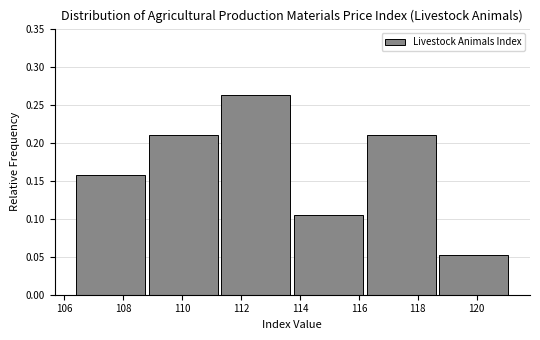

Reading left to right, list every bar in this chart as the range it spans on the x-axis followed by its height. Neither the bar edges nor the heights are printed on the chart, so give them approximately, as read against the axes.

106.4 to 108.8: 0.160
108.8 to 111.4: 0.210
111.4 to 113.8: 0.265
113.8 to 116.2: 0.105
116.2 to 118.8: 0.210
118.8 to 121.2: 0.055